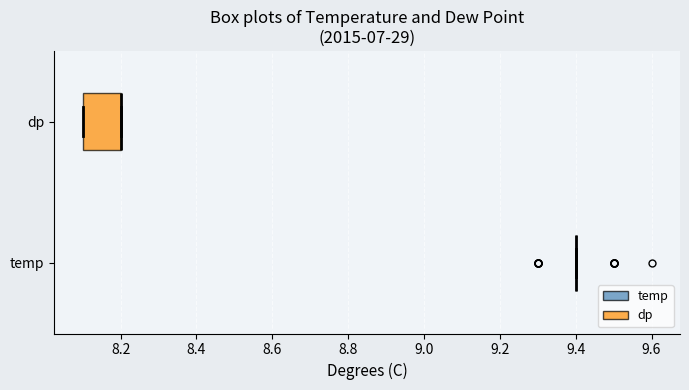

Reading bottom to top, transcribe this box plot: for each box, give where its median line is, the range the box spans, and where its two whiskers end, as read against the x-axis. The values are not printed on the chart, so give them approximately, as read against the axis.

temp: box collapsed to a line at 9.4, whiskers 9.4 to 9.4
dp: median 8.2 (drawn on the box's right edge), box 8.1 to 8.2, whiskers 8.1 to 8.2